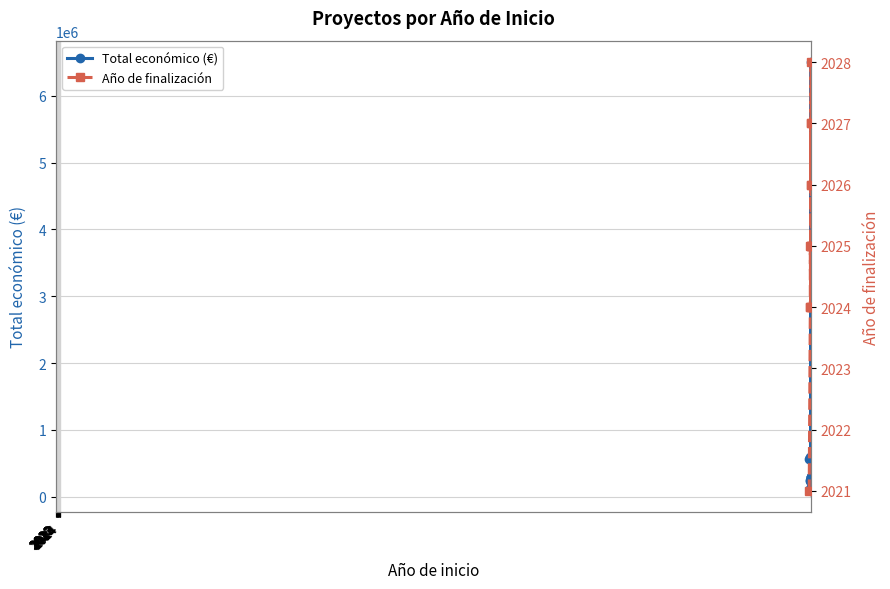

Which series has the widest spread of values?

Total económico (€)